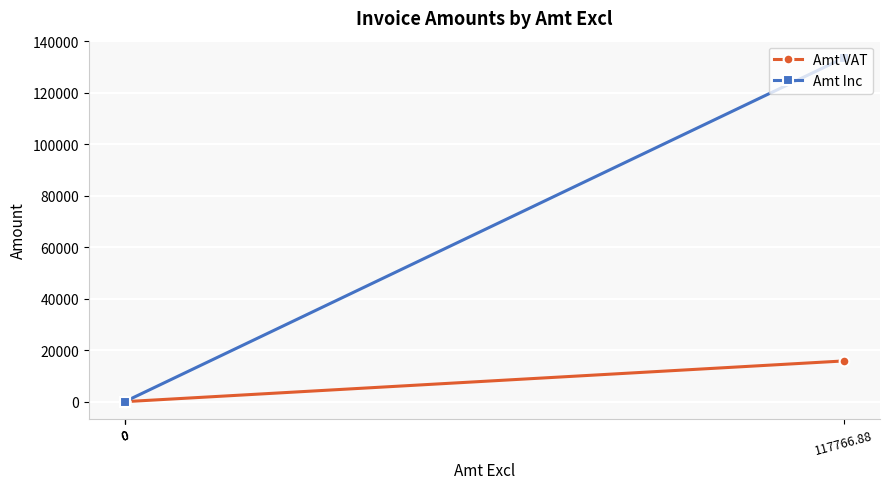

What are all the series names shown in the legend?

Amt VAT, Amt Inc